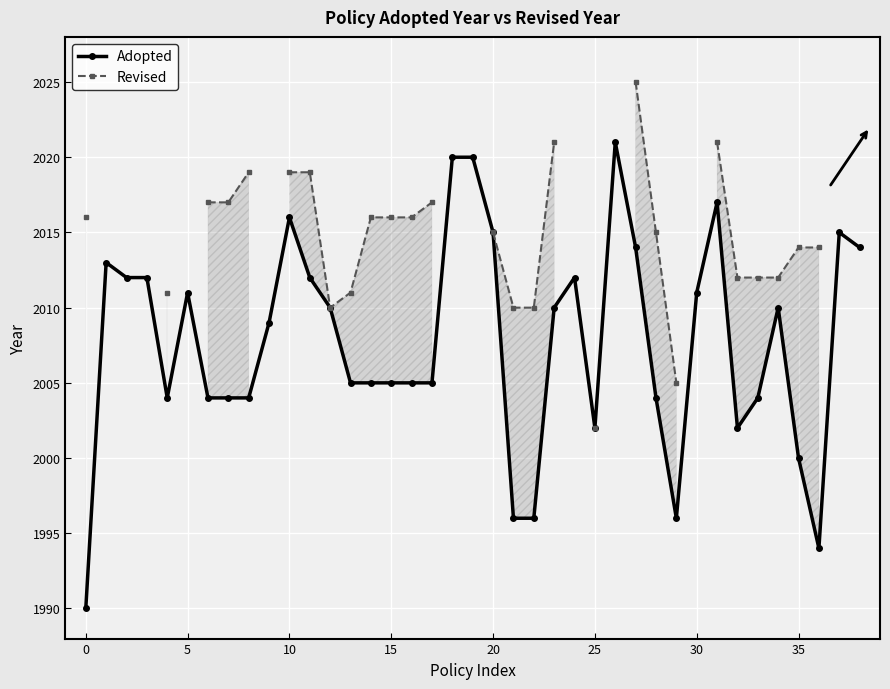

Which series has the largest total across all categories?

Adopted